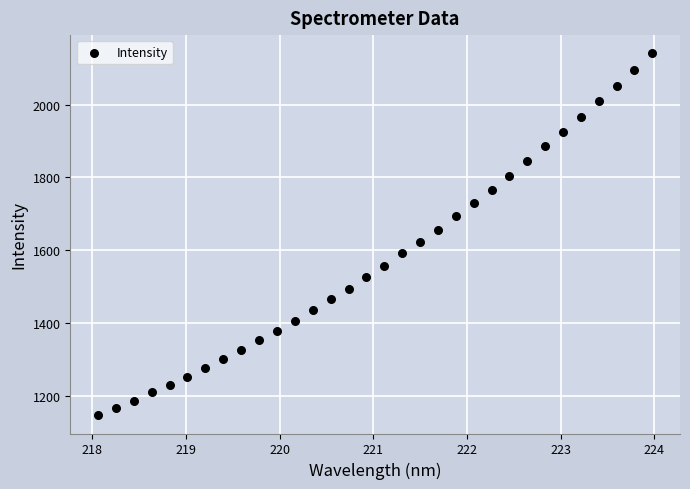

What is the range of X values (max minus min)?

5.9